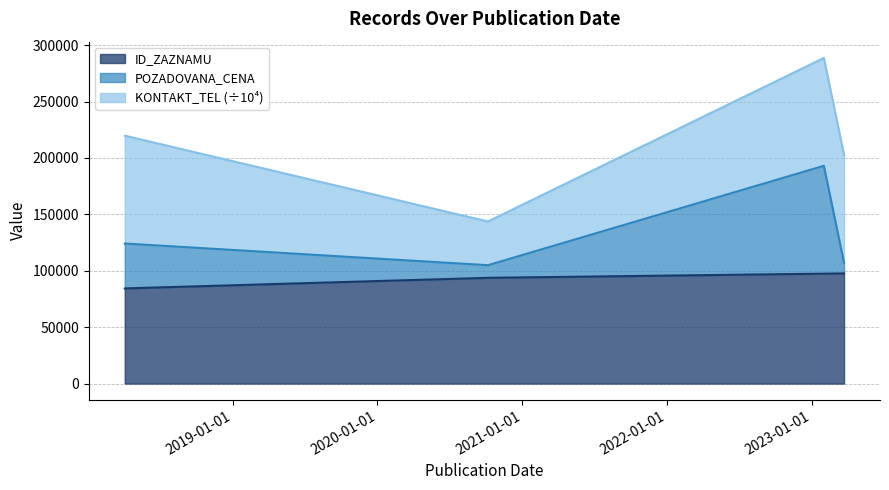

Where is POZADOVANA_CENA nearest to the value 149019?

2018-04-03